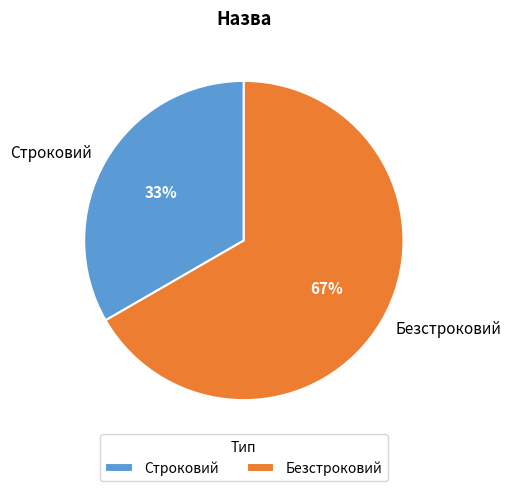

Is the sum of Безстроковий and Строковий greater than half?

Yes